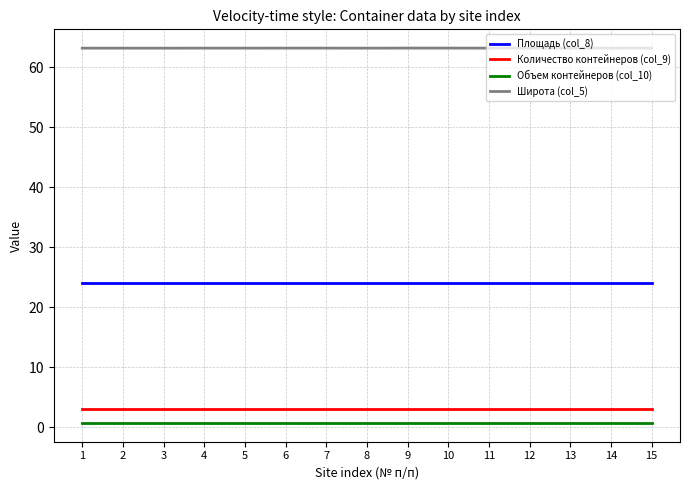

Rank the series by their maximum value, from lowest to highest.

Объем контейнеров (col_10), Количество контейнеров (col_9), Площадь (col_8), Широта (col_5)